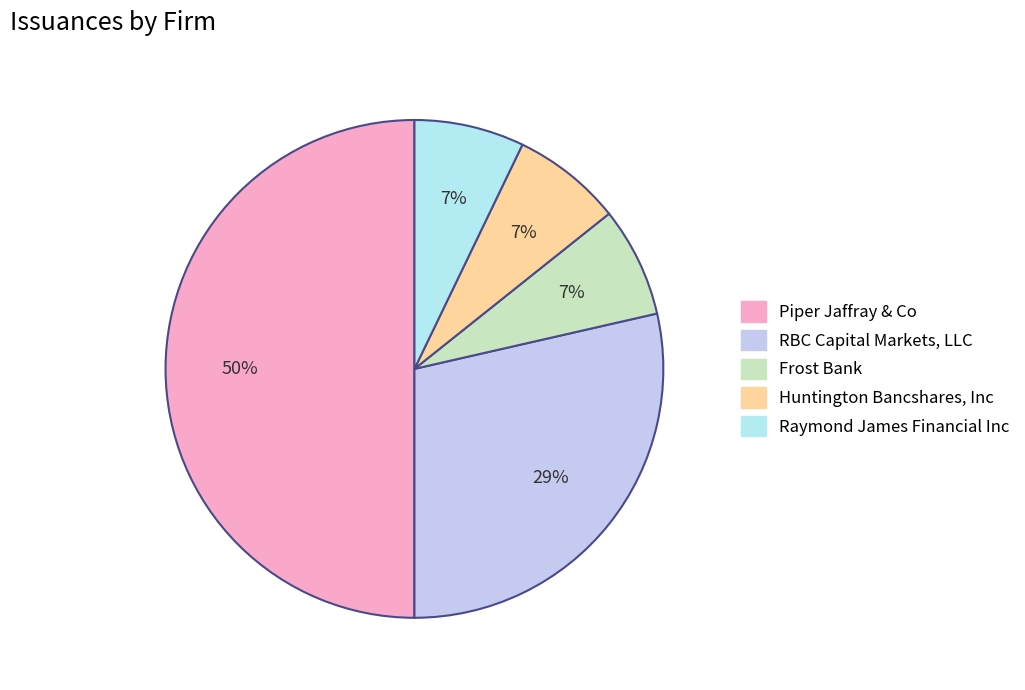

Which slice is the largest?

Piper Jaffray & Co